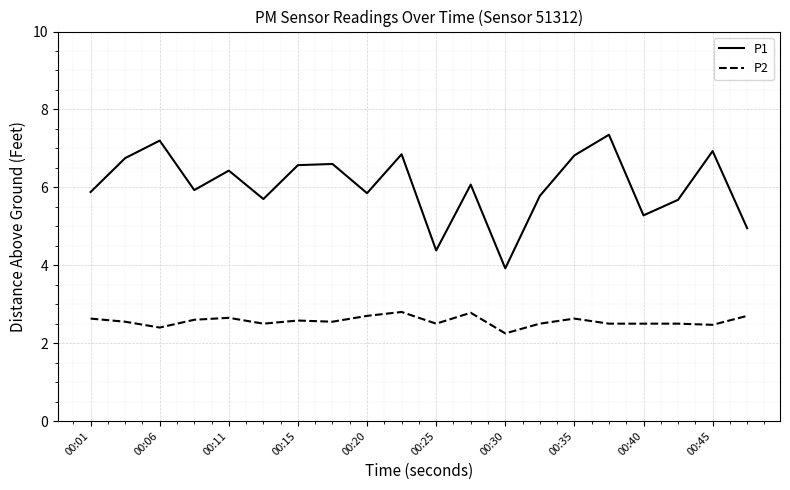

What is the maximum value for P2?

2.8